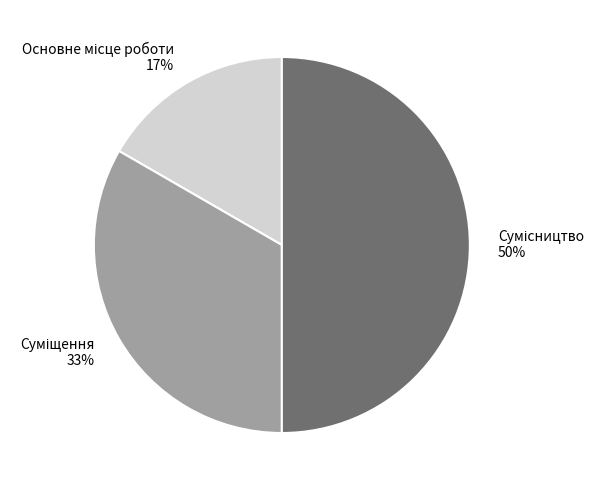

To the nearest percent, what is the difference between the largest and smallest slice percentages?

33%